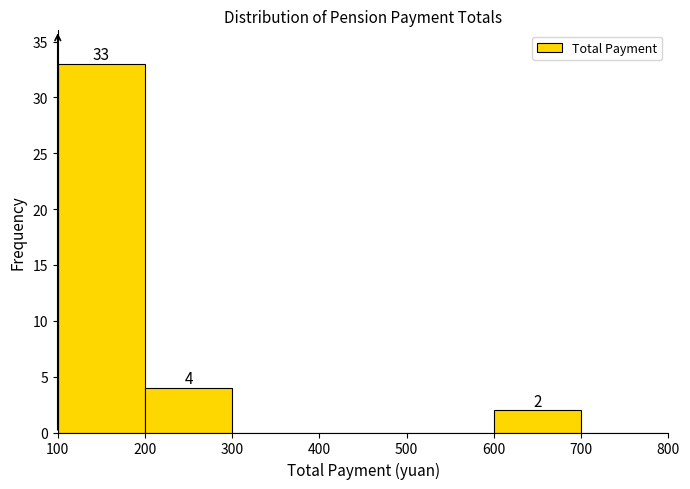

Which range on the x-axis has the tallest bar?

100 to 200